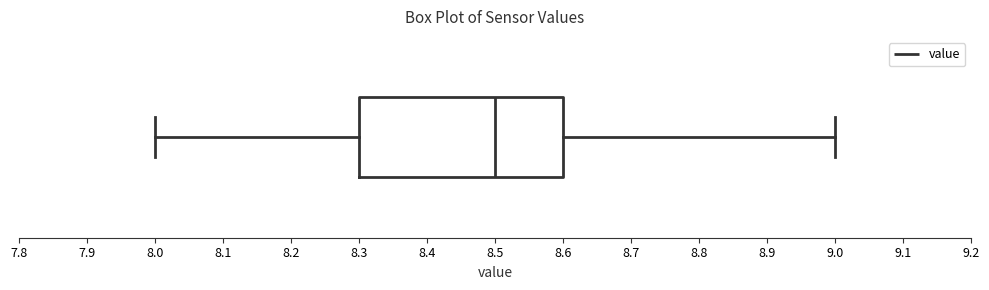

Read this box plot against the x-axis: the position of the median line, the range covered by the box, and the ends of both whiskers. The values are not printed on the chart, so give them approximately, as read against the axis.

median 8.5, box 8.3 to 8.6, whiskers 8.0 to 9.0